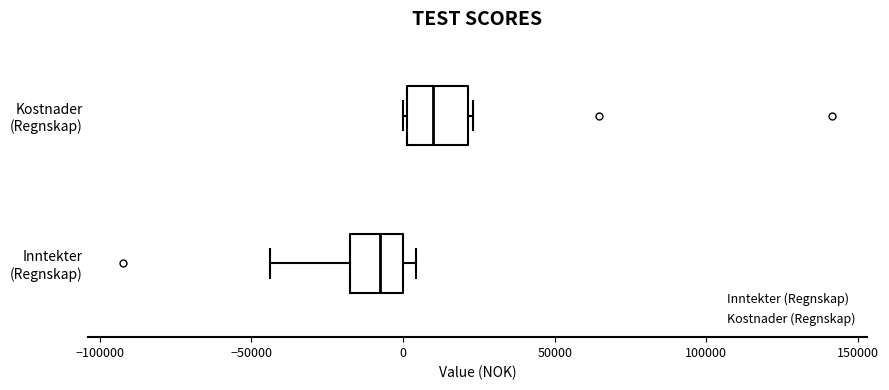

Where does the left whisker of the box for Inntekter (Regnskap) end on the x-axis? The values are not printed on the chart, so give them approximately, as read against the axis.

-45000